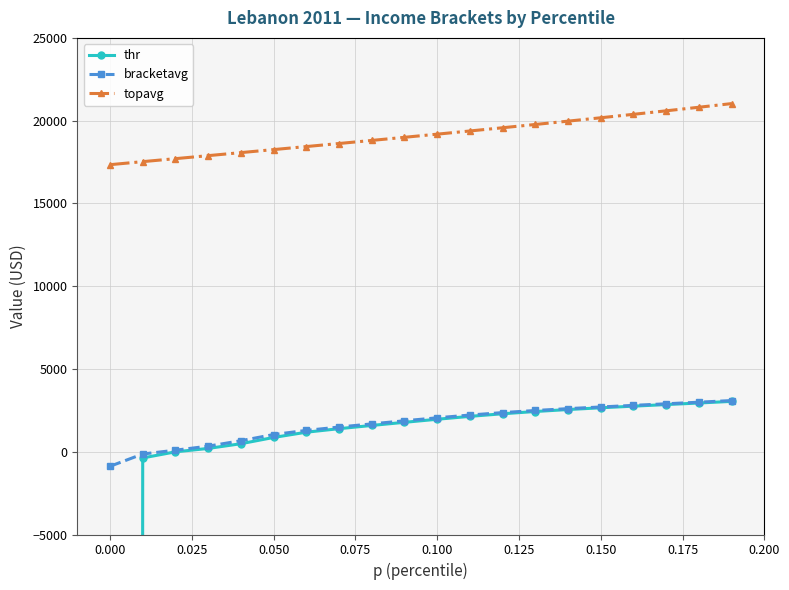

How many lines are shown in the chart?

3